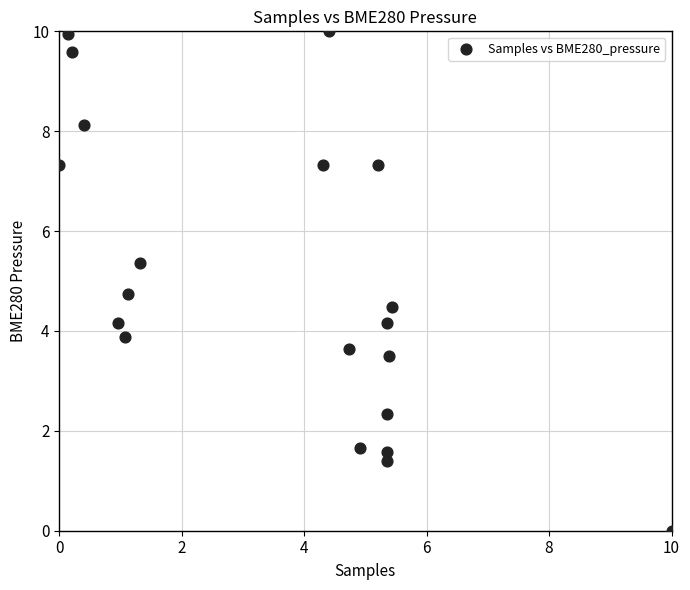

What is the range of X values (max minus min)?

10.0